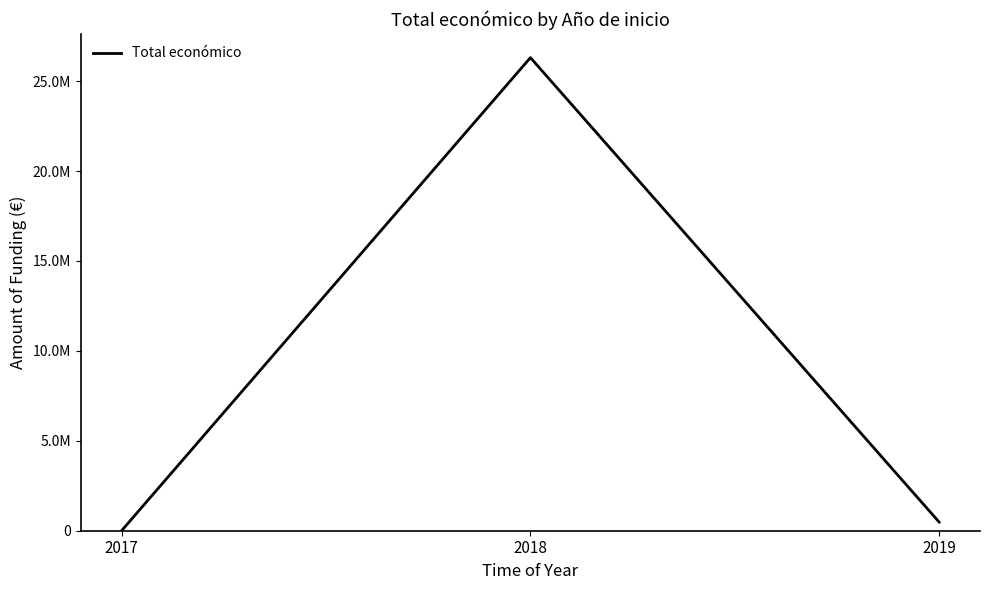

Is this an area chart (filled region under the line)?

No